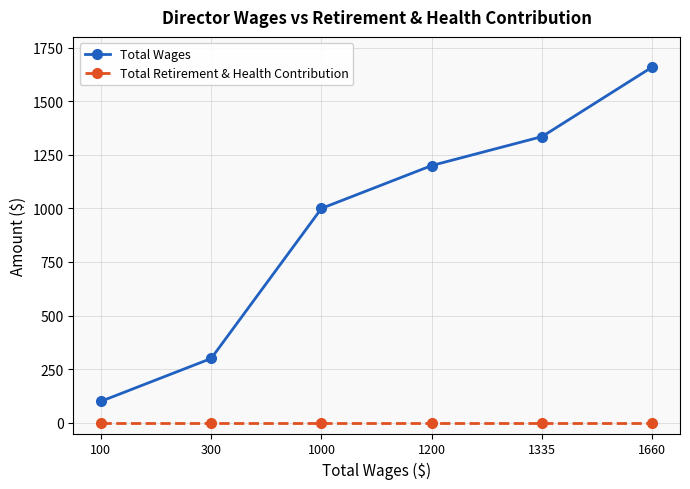

True or false: Total Retirement & Health Contribution has more than 2 interior local peaks.

False